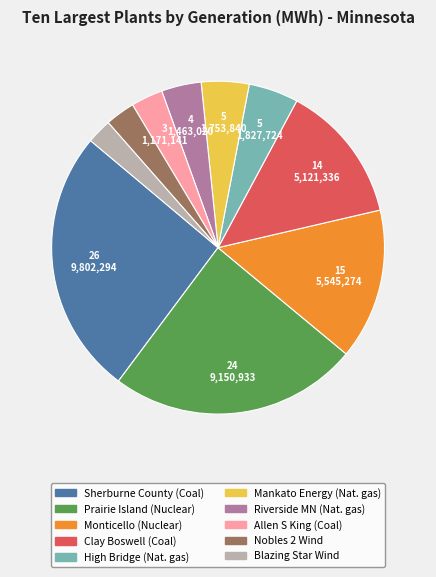

Combined, do Monticello (Nuclear) and High Bridge (Nat. gas) account for over 50%?

No